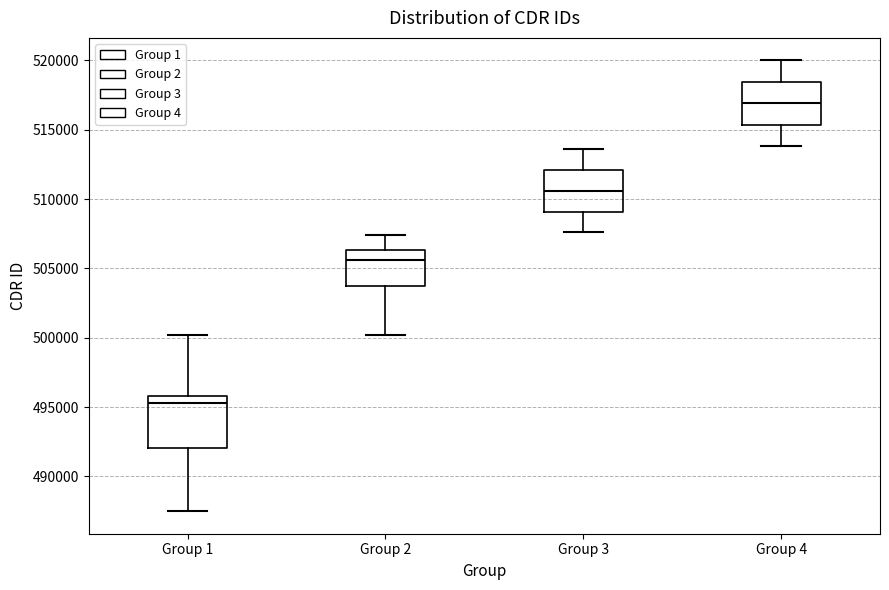

Where is the upper edge of the box for Group 1 on the y-axis? The values are not printed on the chart, so give them approximately, as read against the axis.

496000